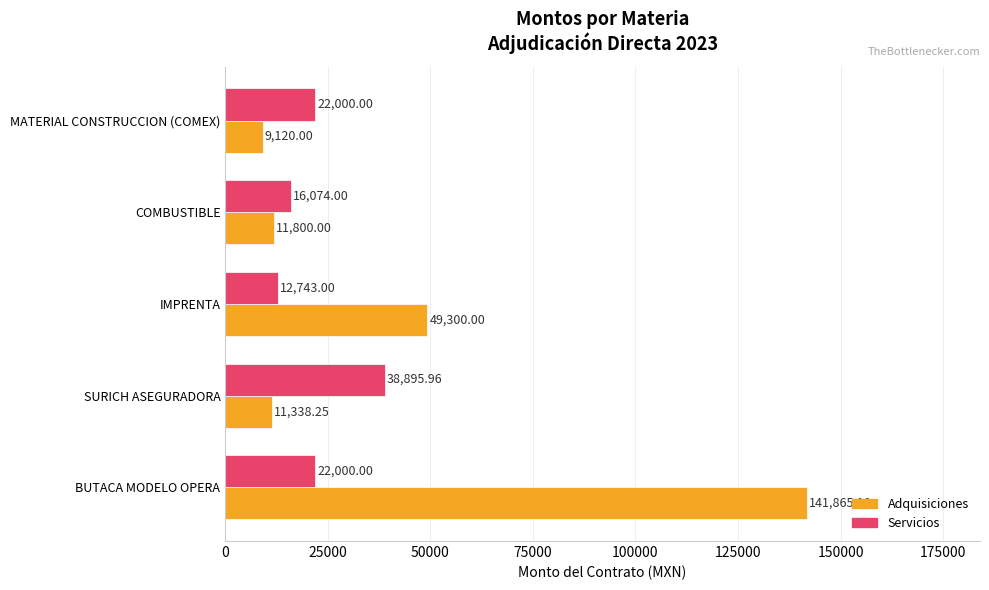

What is the sum of all Adquisiciones values?

223423.4